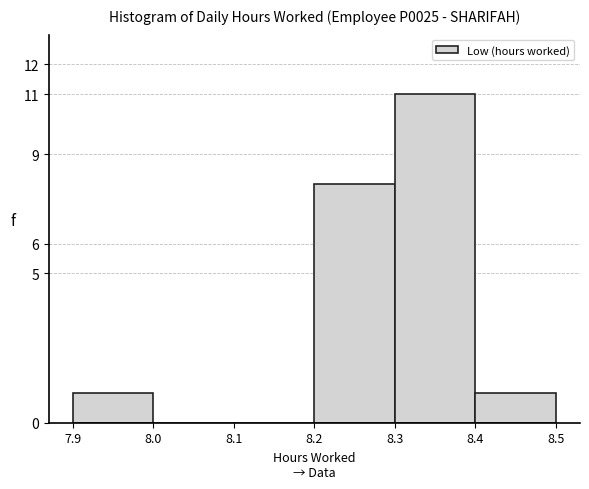

How tall is the bar that spans 8.3 to 8.4 on the x-axis? The values are not printed on the chart, so give them approximately, as read against the axis.

11